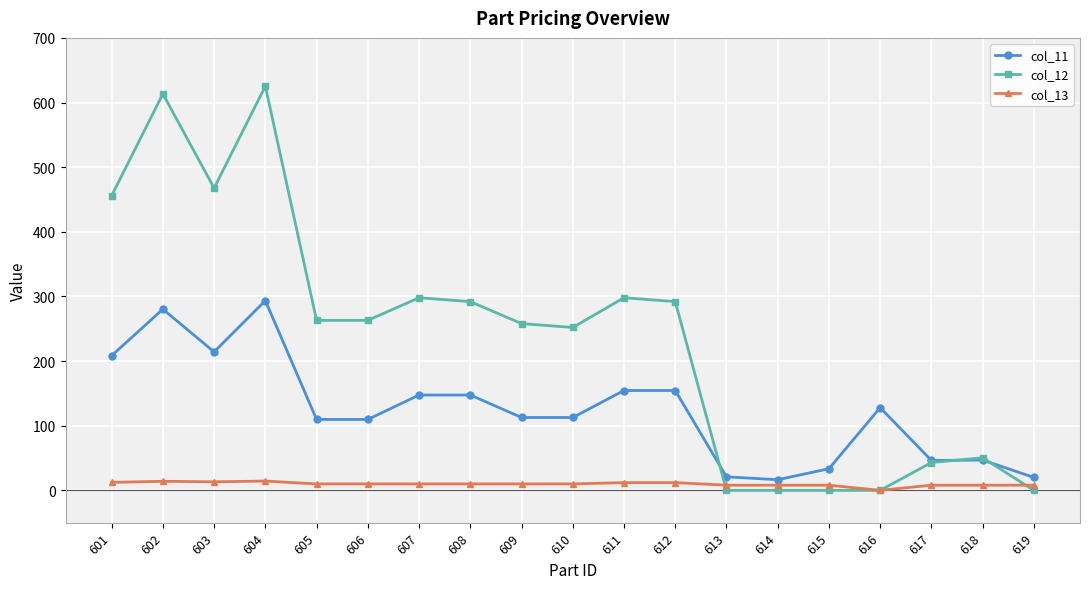

List the series in order of their overall mean, lowest first.

col_13, col_11, col_12